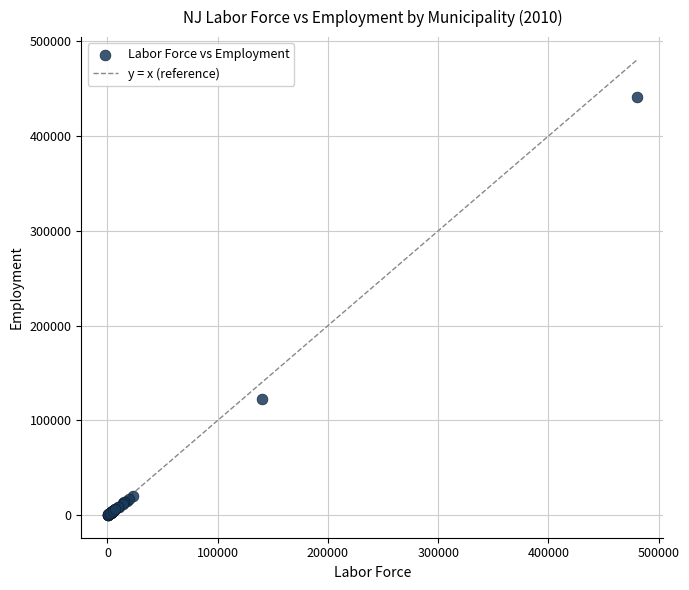

What Y value in the scatter plot is closest to 220791?

122988